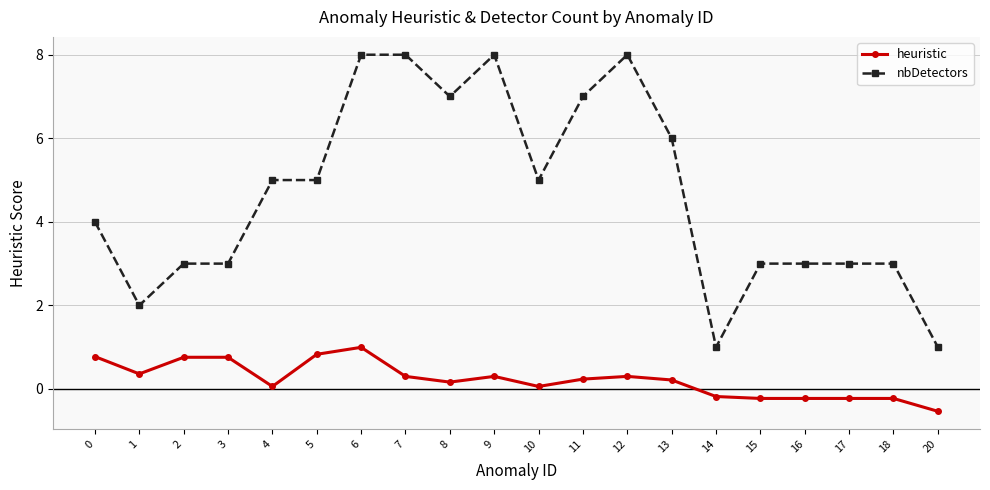

At which category does heuristic reach its first local valley?

1